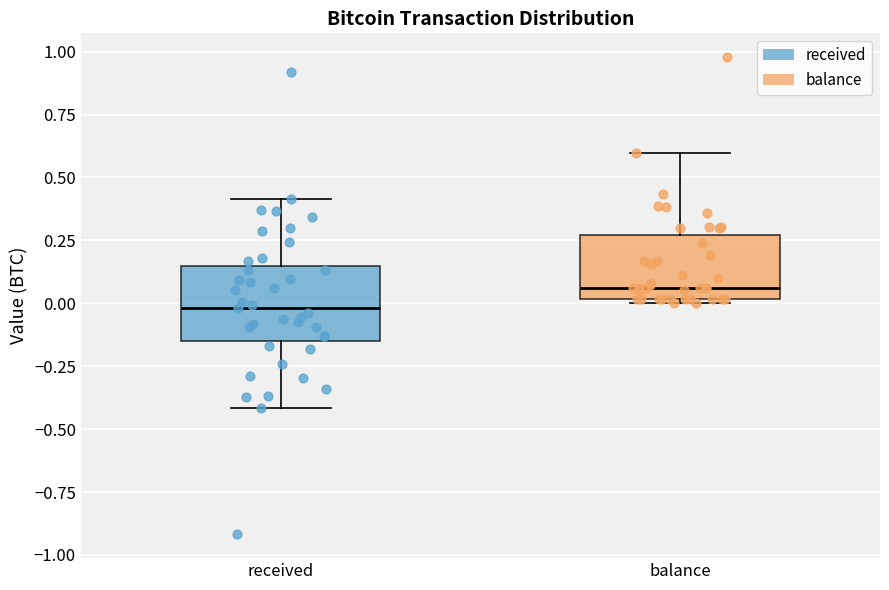

Which box's median line is the lowest?

received